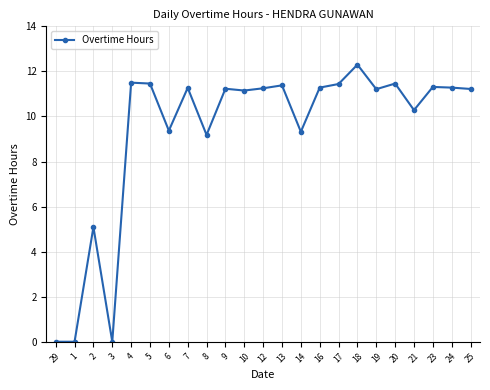

What position from the left is 14?

14